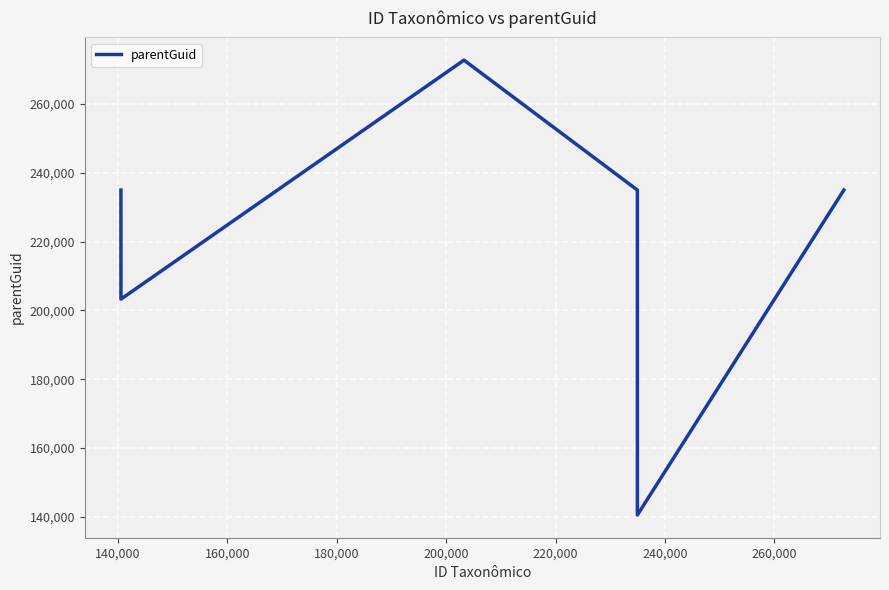

What is the difference between the maximum and second lowest values?

69445